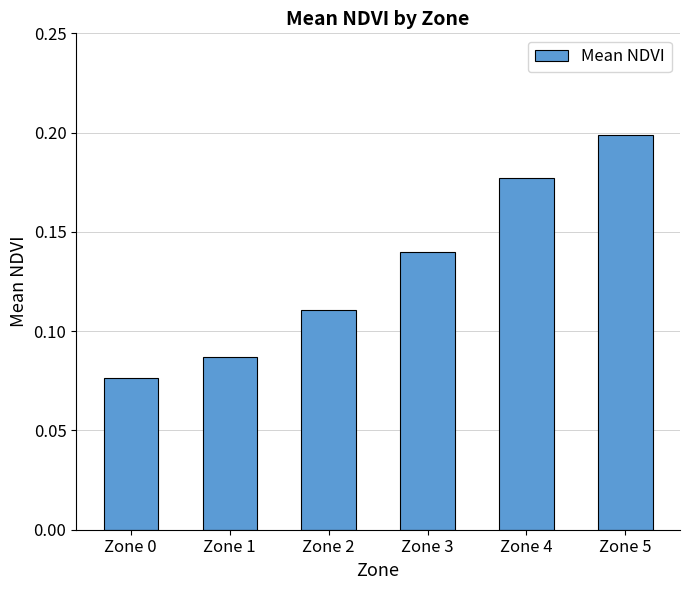

At which label is the value closest to 0?

Zone 0